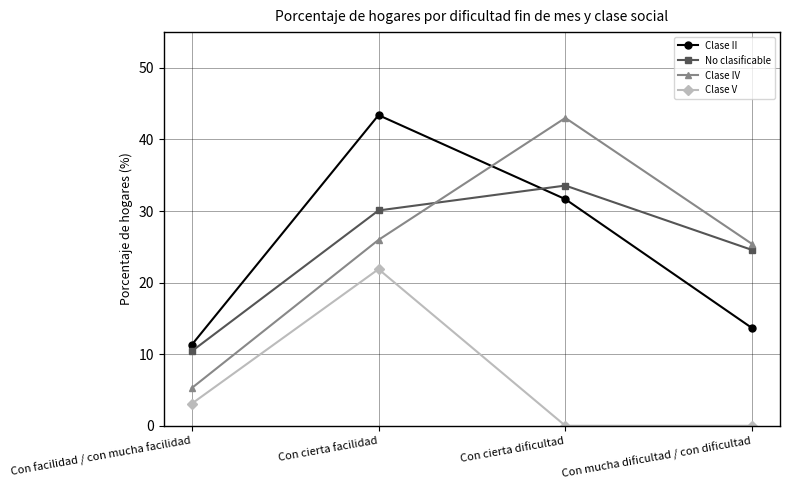

At which category is the sum across all series the highest?

Con cierta facilidad